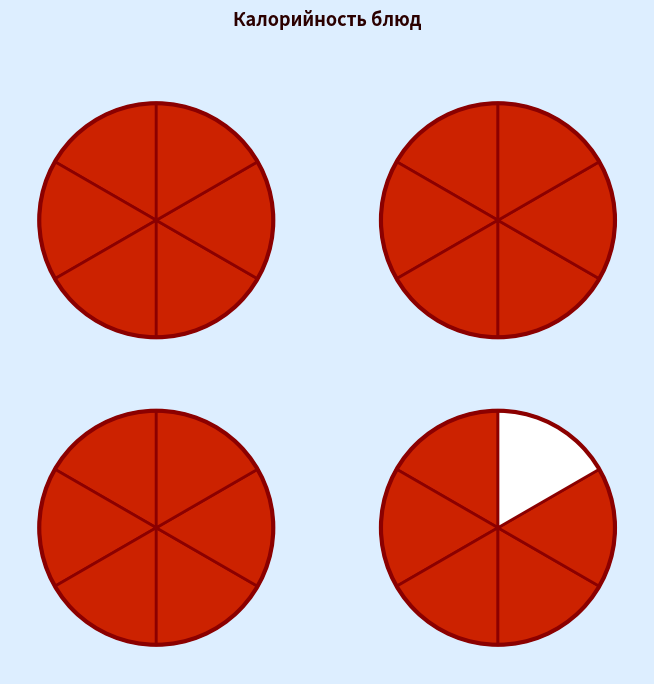

Which slice is the smallest?

Чай с сахаром